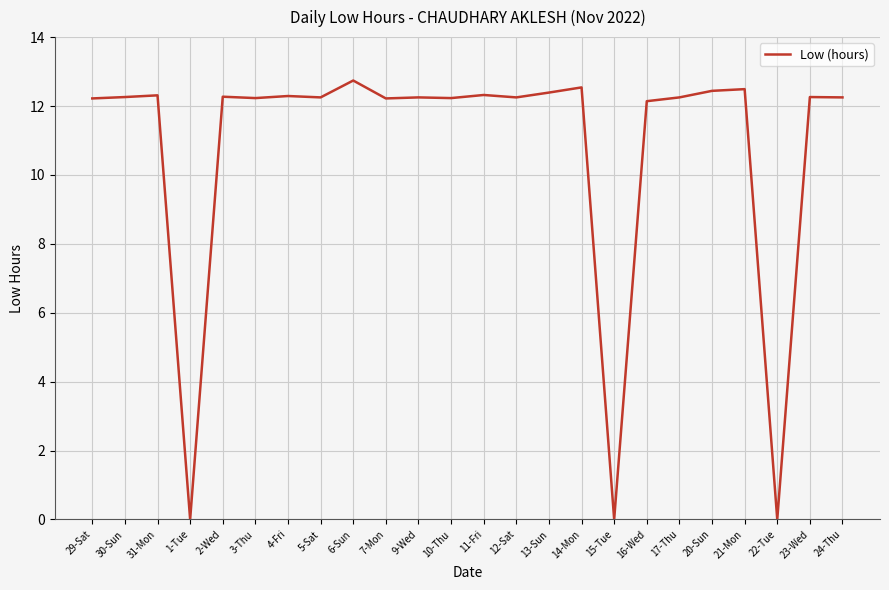

What position from the left is 3-Thu?

6